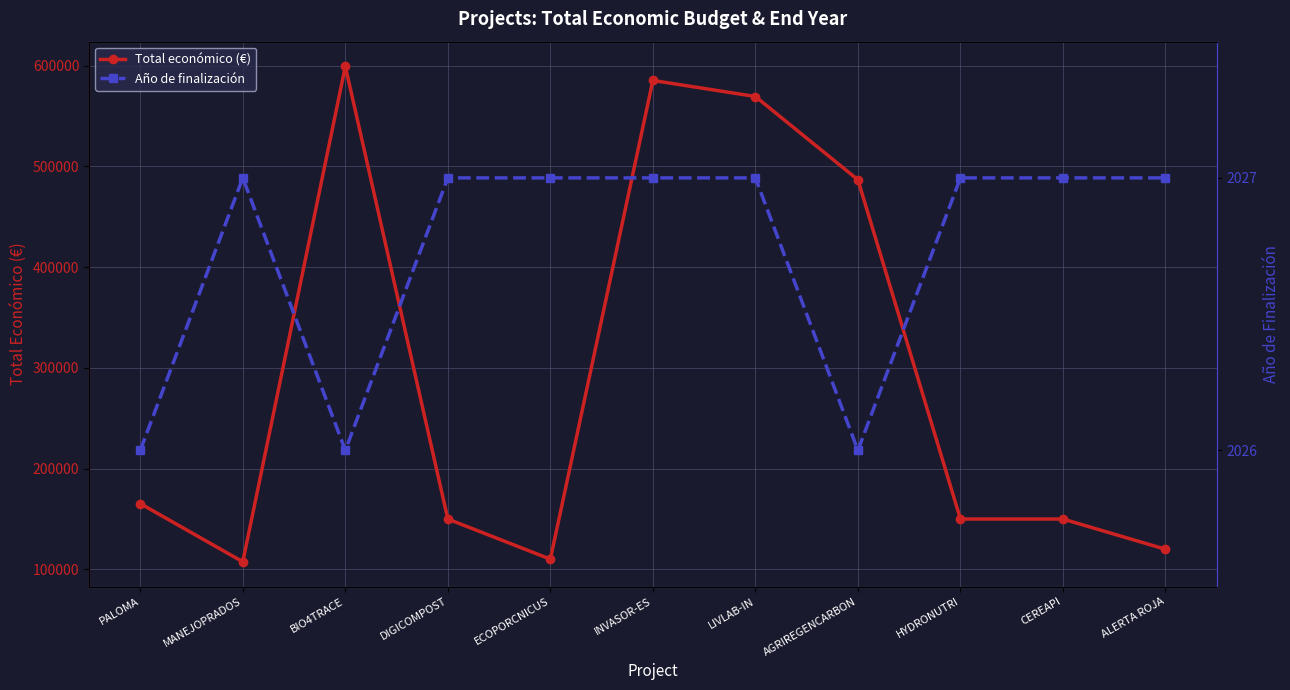

Which category has the lowest value across all series?

PALOMA